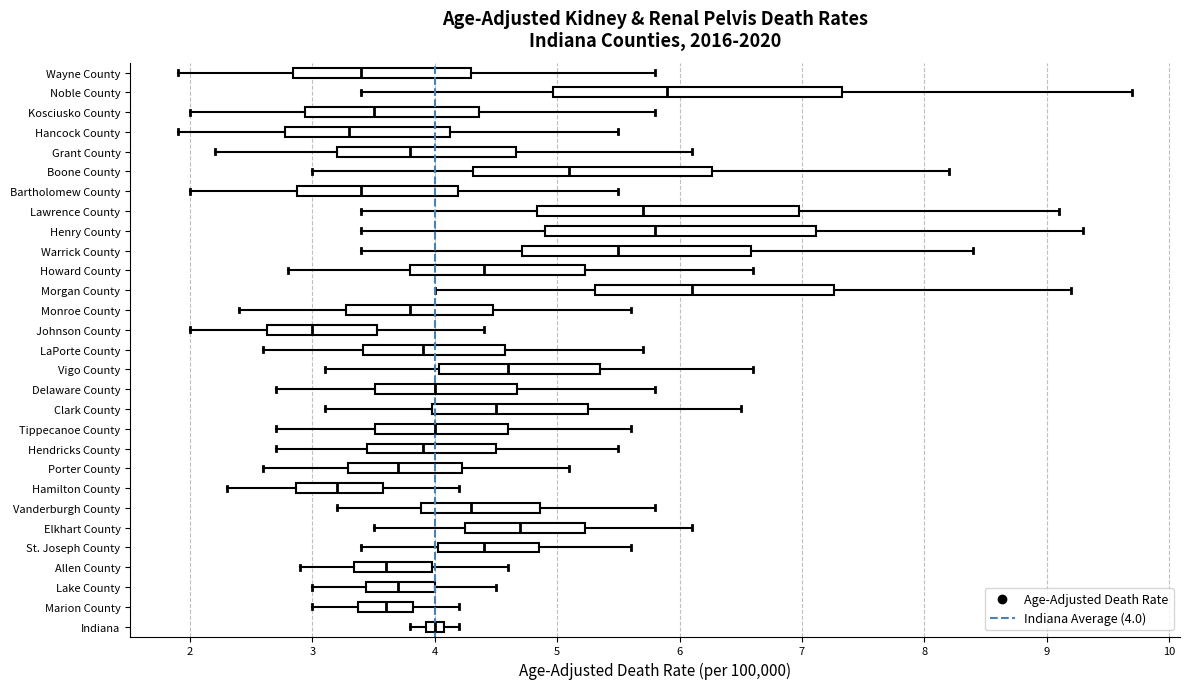

Which box's median line is the furthest to the left?

Johnson County